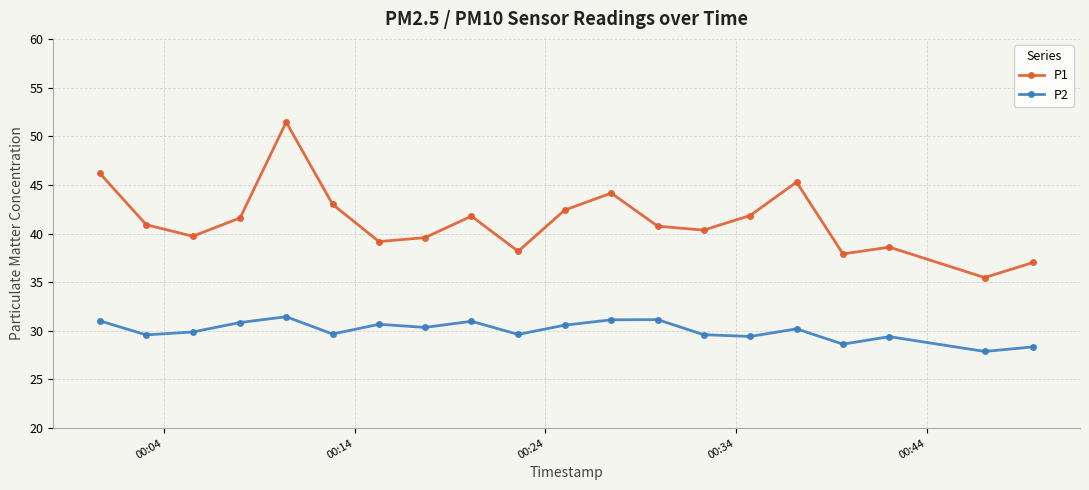

How many values in the P1 series exceed 40?

12